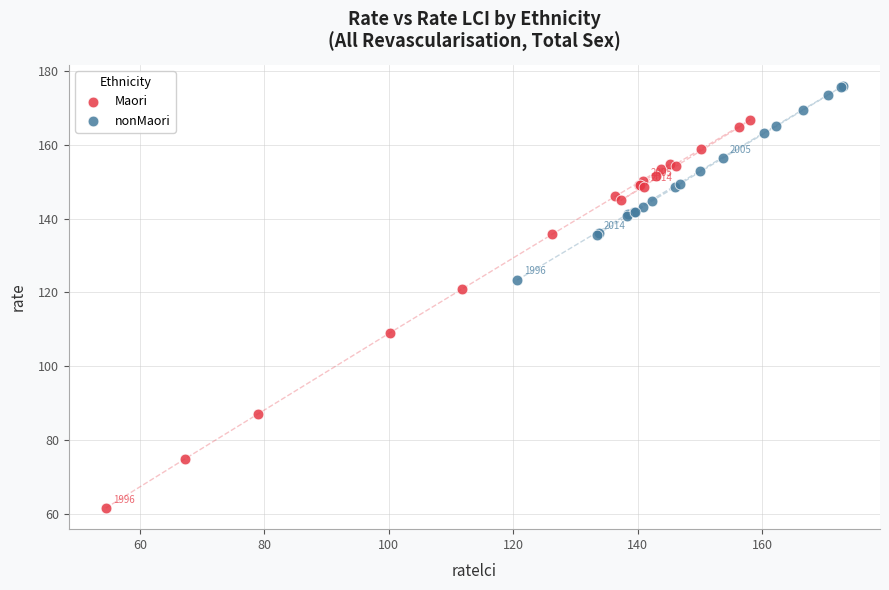

Which series reaches the minimum Y coordinate?

Maori